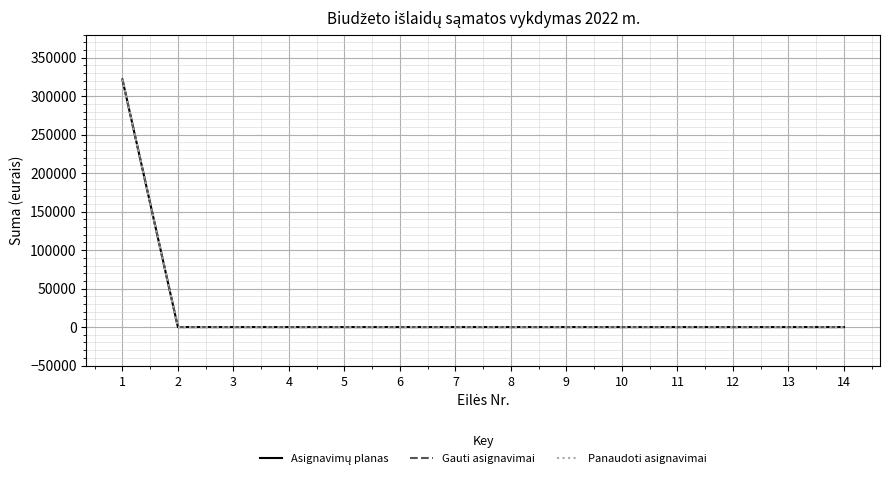

At how many categories does at least one series exceed 181388?

1